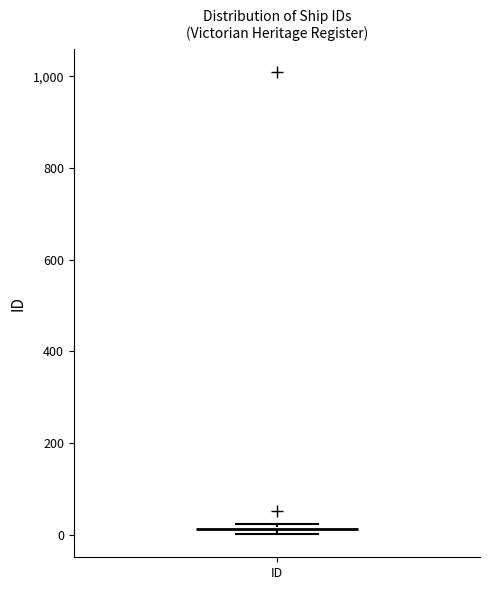

Where is the upper edge of the box for ID on the y-axis? The values are not printed on the chart, so give them approximately, as read against the axis.

20